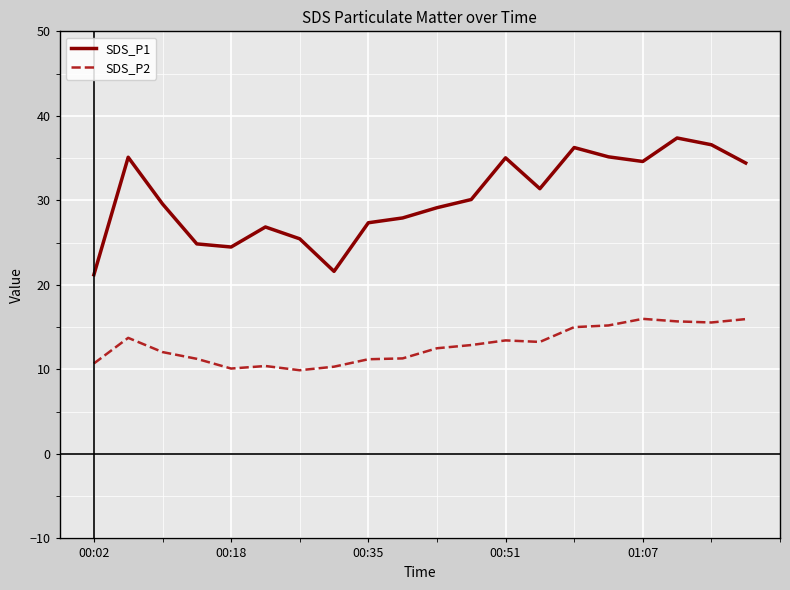

True or false: SDS_P1 and SDS_P2 cross at least once.

False